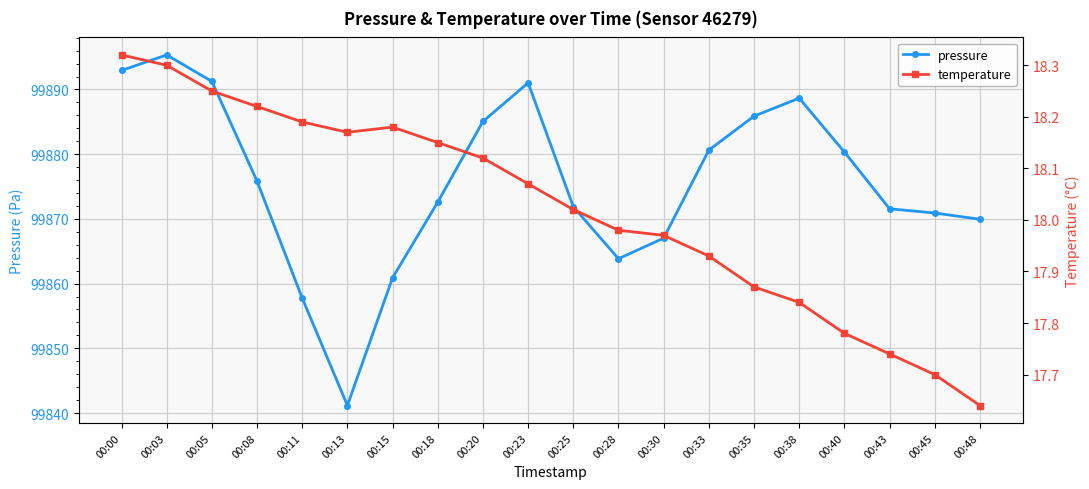

How many data points does each series have?

20